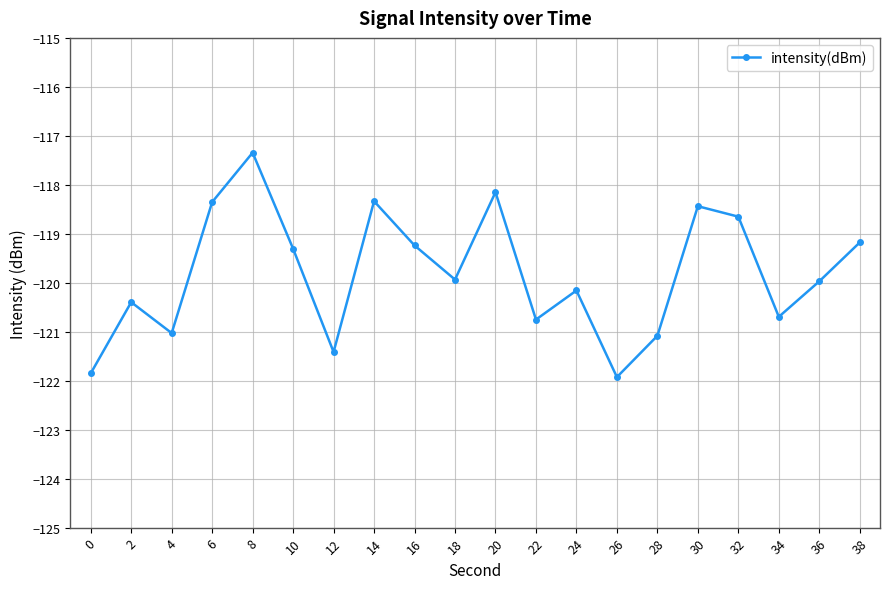

At which label does the data first exceed -119?

6